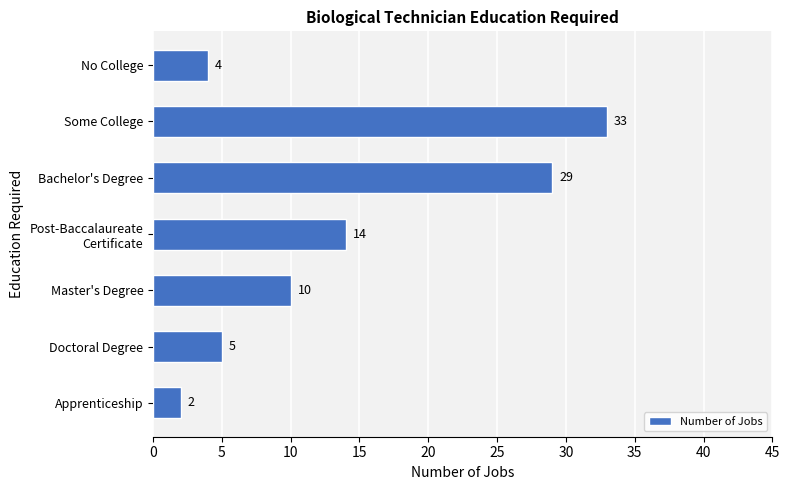

What is the change in value from Apprenticeship to Some College?

+31